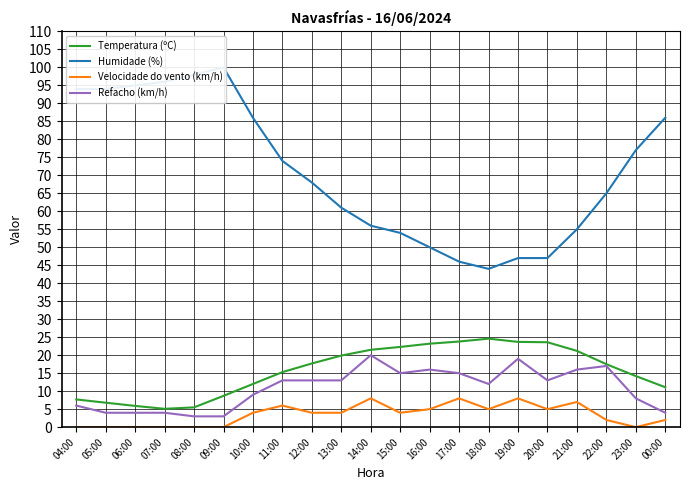

Between 19:00 and 05:00, which is larger?

19:00